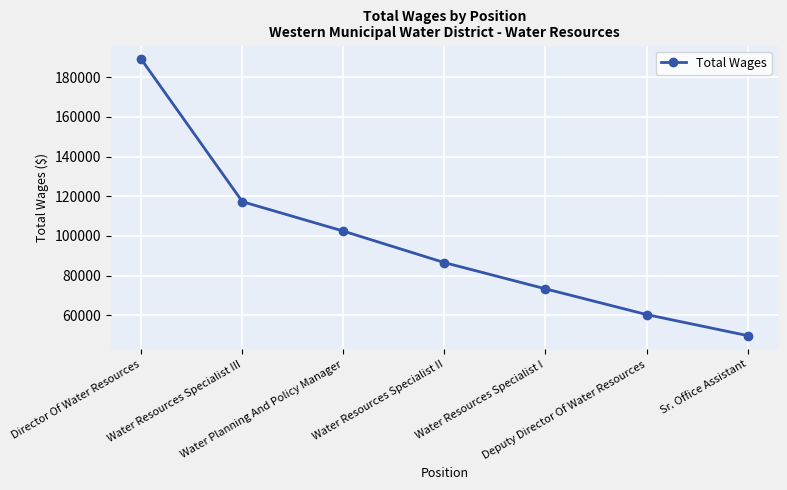

The chart shows a value of 125987 at Director Of Water Resources. True or false?

False